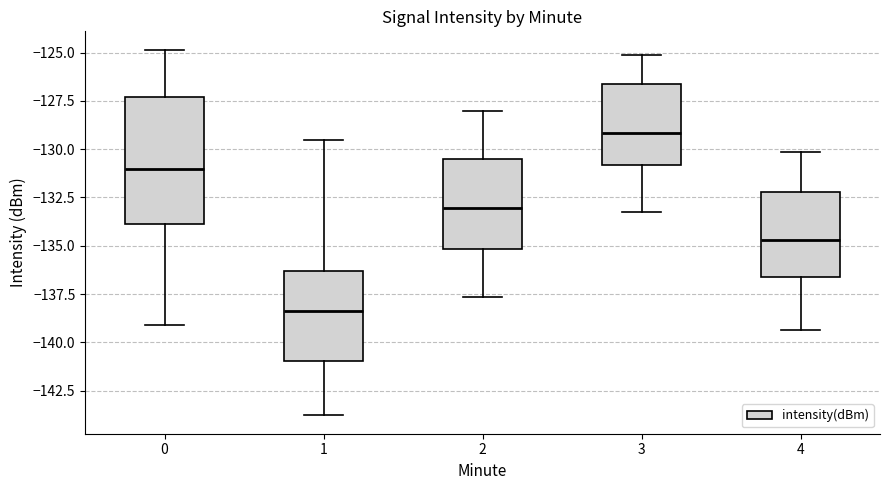

Where does the lower whisker of the box at x = 1 end on the y-axis? The values are not printed on the chart, so give them approximately, as read against the axis.

-144.0